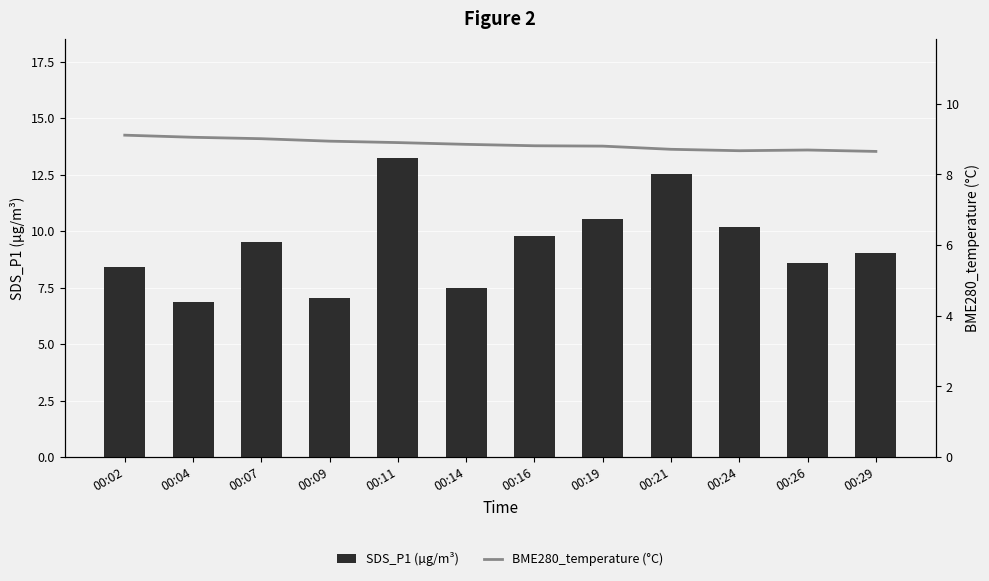

At which category does the chart reach its peak across all series?

00:11